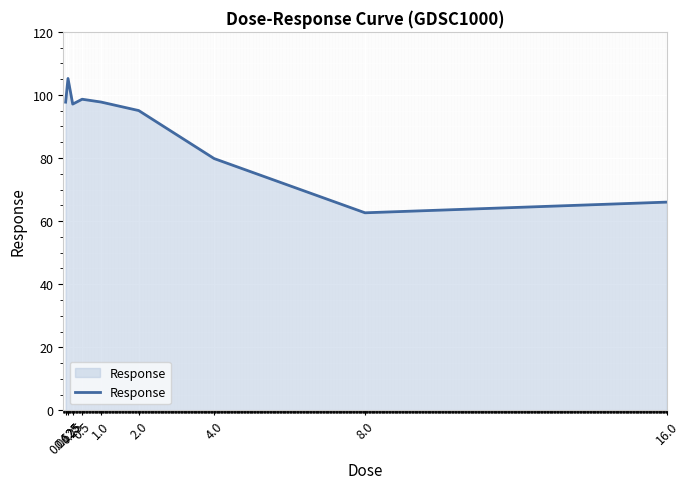

True or false: the data shows 66.0 at 16.0.

True